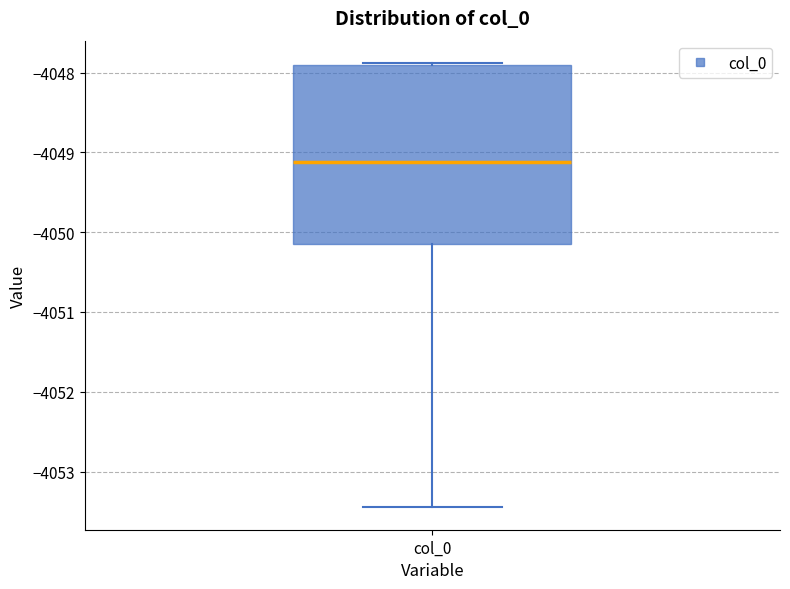

Where is the upper edge of the box for col_0 on the y-axis? The values are not printed on the chart, so give them approximately, as read against the axis.

-4047.9